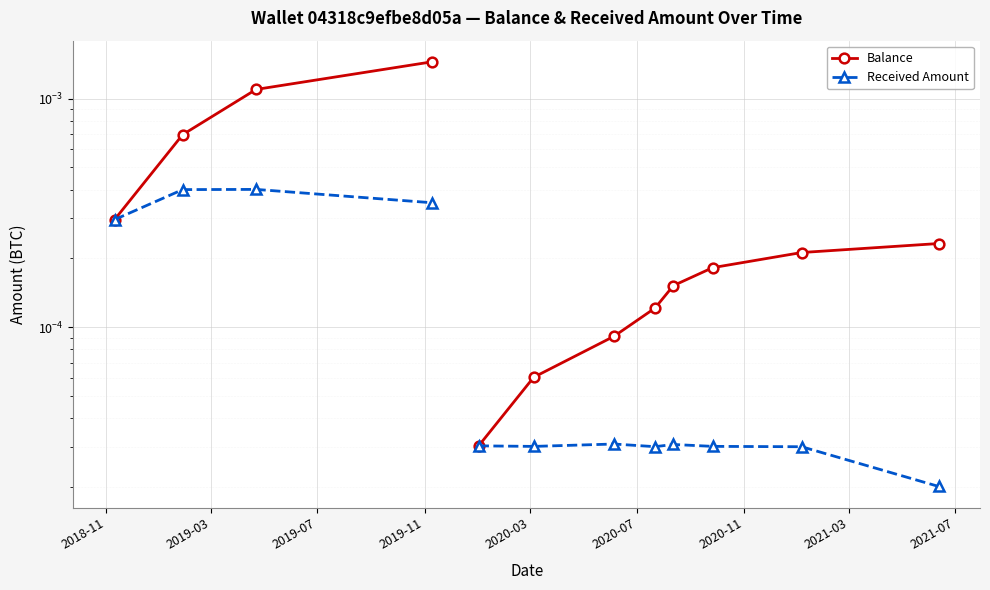

Between 2021-07 and 2019-11, which is larger?

2019-11